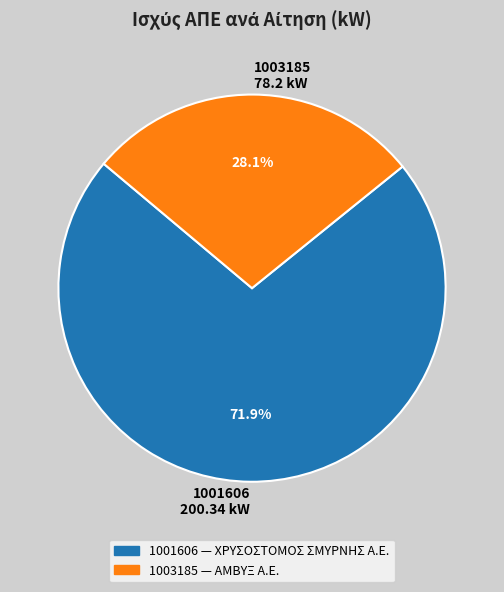

To the nearest percent, what is the difference between the largest and smallest slice percentages?

44%